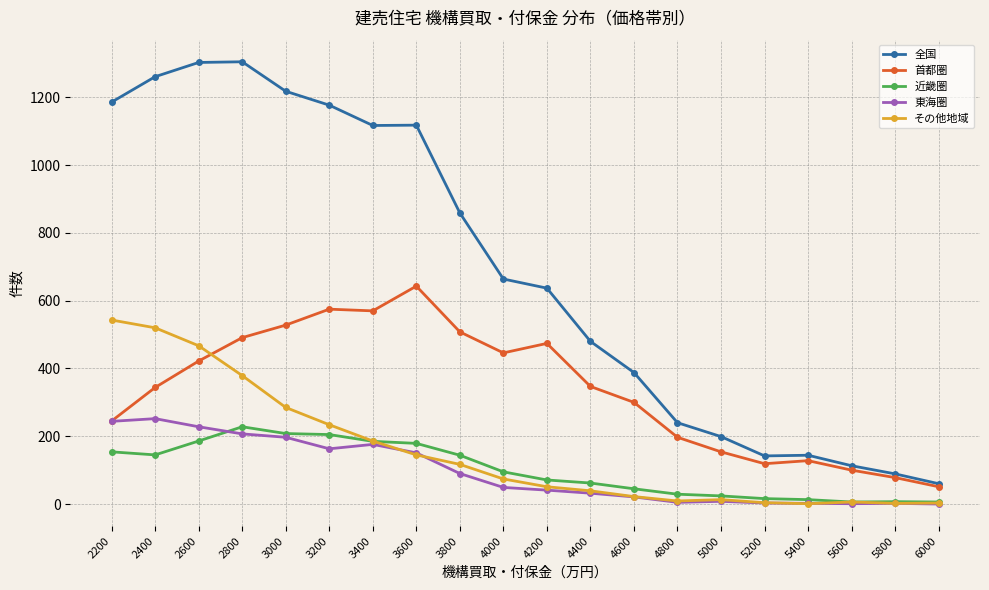

Which series has the widest spread of values?

全国